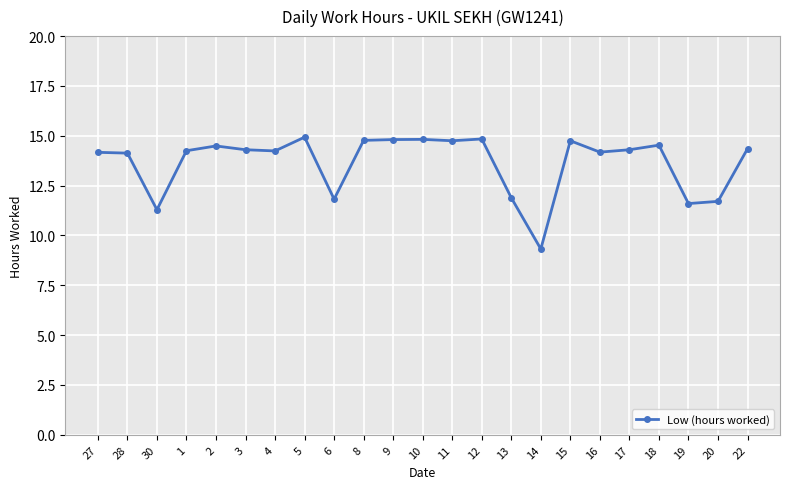

Does the chart have visible grid lines?

Yes